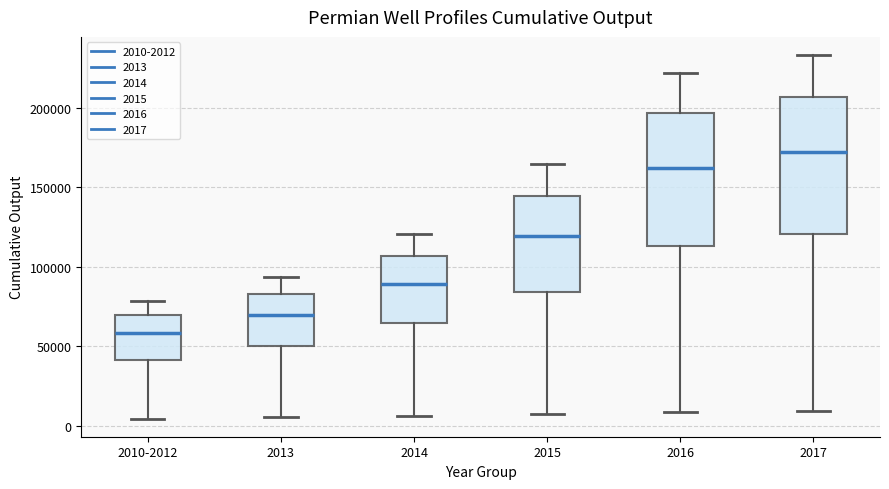

Where does the median line of the box for 2016 sit on the y-axis? The values are not printed on the chart, so give them approximately, as read against the axis.

160000